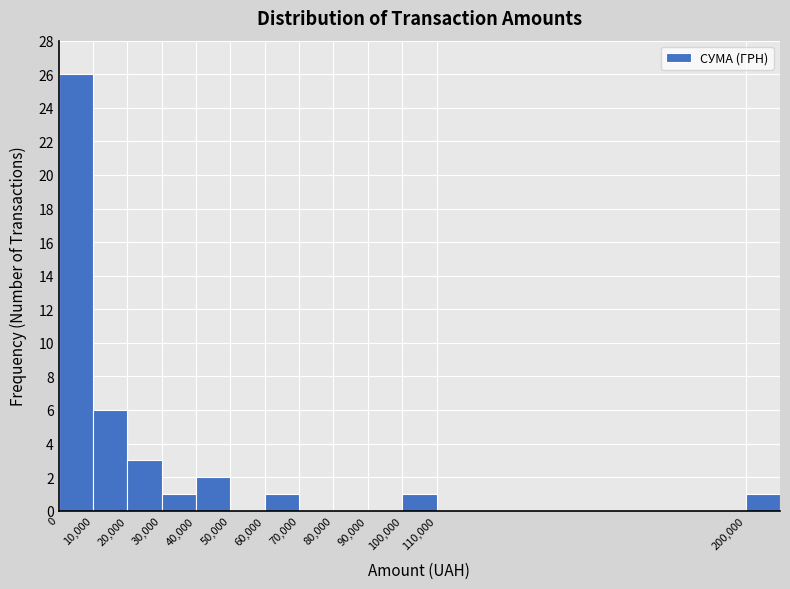

Reading left to right, list every bar in this chart as the range it spans on the x-axis followed by its height. The values are not printed on the chart, so give them approximately, as read against the axis.

0 to 10000: 26
10000 to 20000: 6
20000 to 30000: 3
30000 to 40000: 1
40000 to 50000: 2
50000 to 60000: 0
60000 to 70000: 1
70000 to 80000: 0
80000 to 90000: 0
90000 to 100000: 0
100000 to 110000: 1
110000 to 200000: 0
200000 to 210000: 1